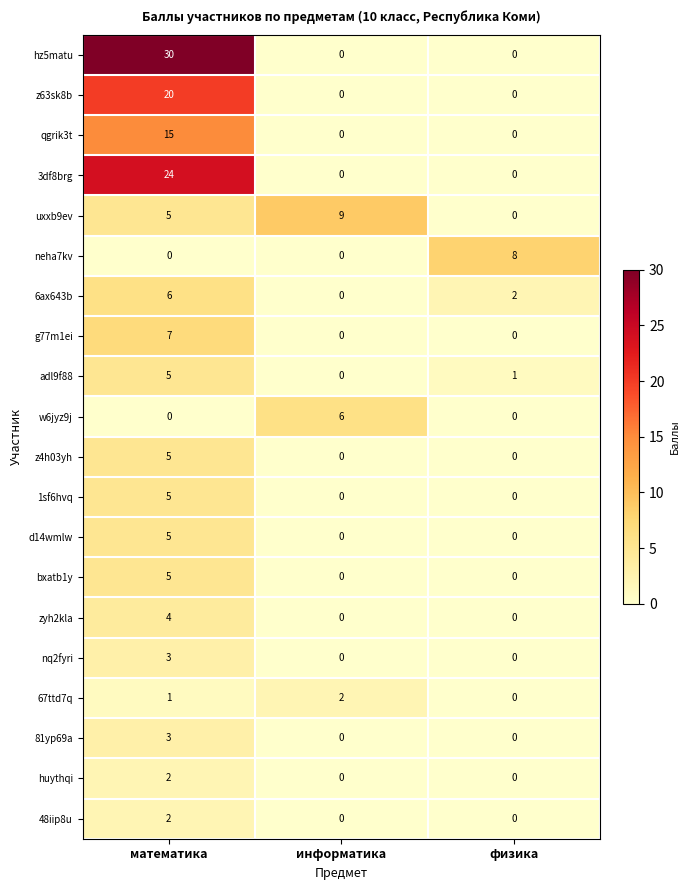

What is the total value across all series at физика?

11